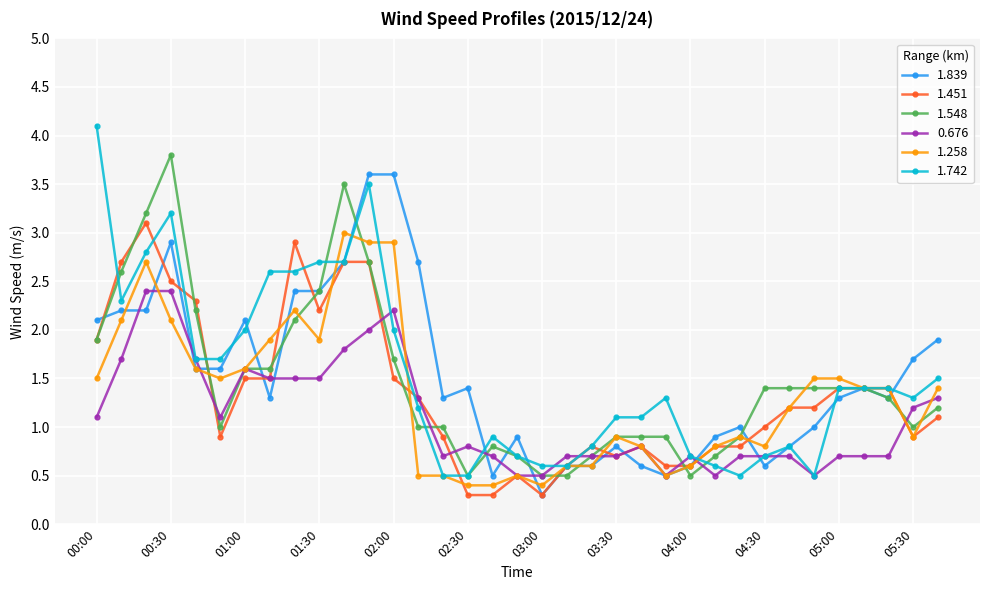

True or false: 1.451 has more than 1 points higher than both neighbors.

True